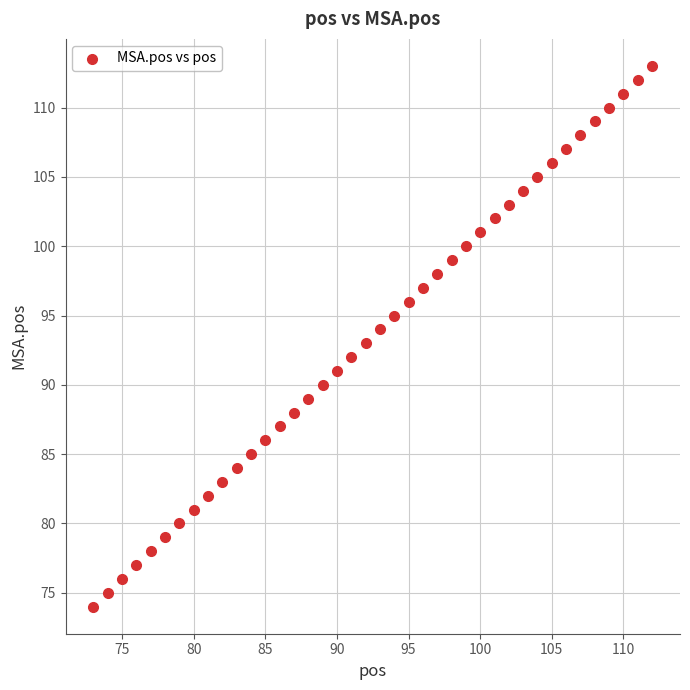

What is the range of Y values (max minus min)?

39